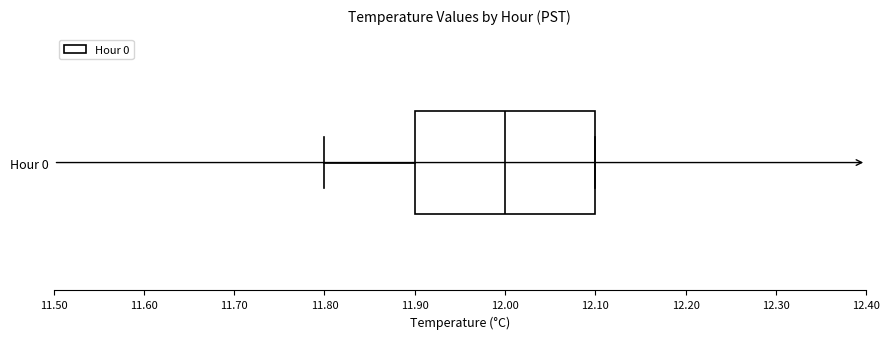

Read this box plot against the x-axis: the position of the median line, the range covered by the box, and the ends of both whiskers. The values are not printed on the chart, so give them approximately, as read against the axis.

median 12.0, box 11.9 to 12.1, whiskers 11.8 to 12.1